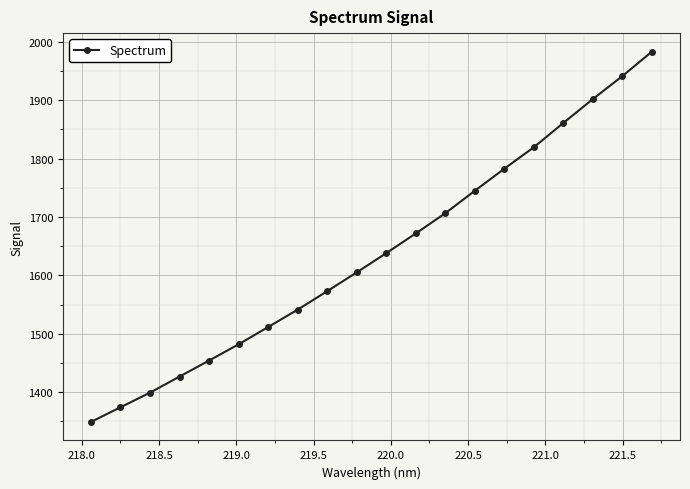

What is the greatest value displayed?

1983.4